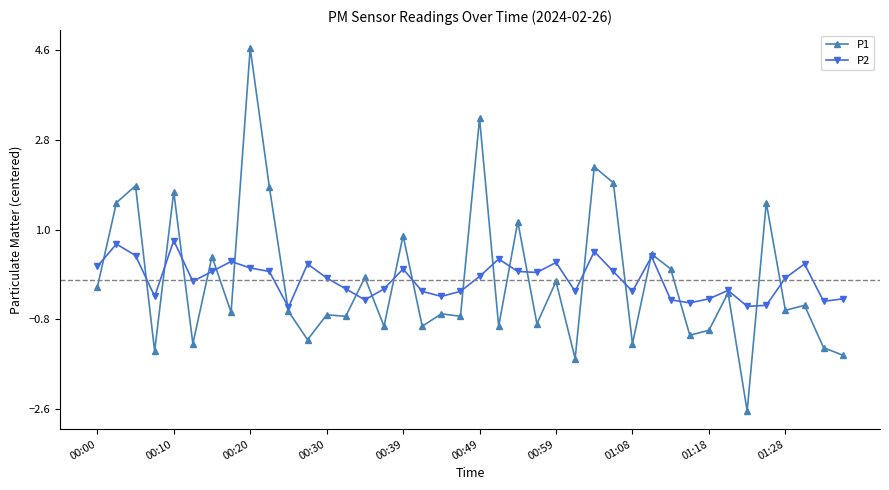

Which series has the largest range (max minus min)?

P1